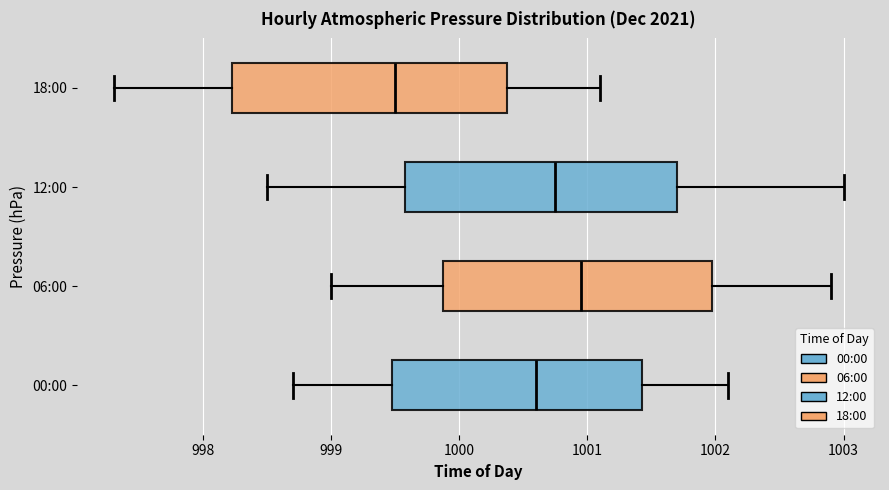

Reading bottom to top, transcribe this box plot: for each box, give where its median line is, the range the box spans, and where its two whiskers end, as read against the x-axis. The values are not printed on the chart, so give them approximately, as read against the axis.

00:00: median 1000.6, box 999.5 to 1001.4, whiskers 998.7 to 1002.1
06:00: median 1001.0, box 999.9 to 1002.0, whiskers 999.0 to 1002.9
12:00: median 1000.8, box 999.6 to 1001.7, whiskers 998.5 to 1003.0
18:00: median 999.5, box 998.2 to 1000.4, whiskers 997.3 to 1001.1